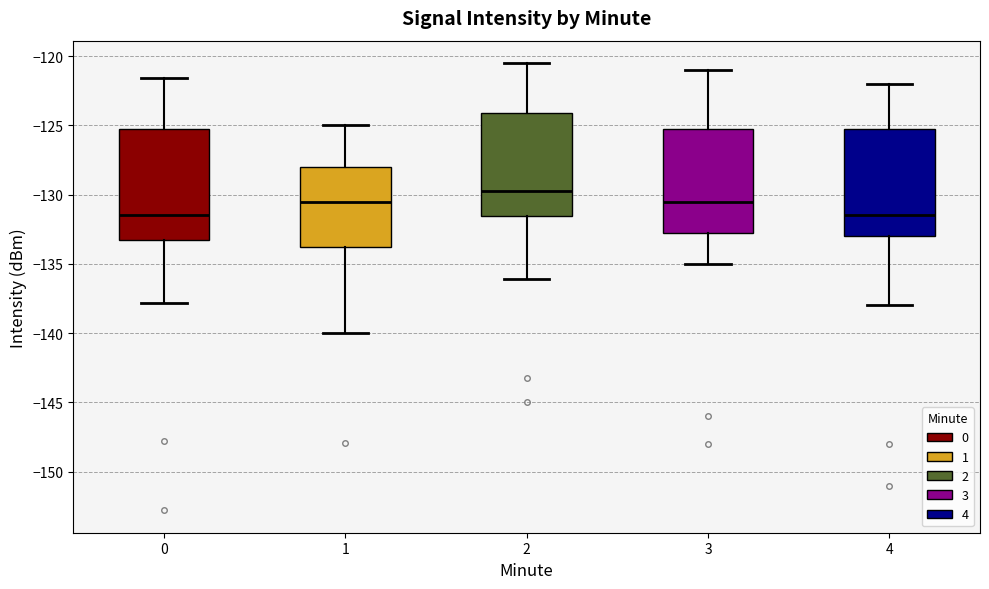

Reading left to right, read every box against the y-axis: the position of its median line, the range the box covers, and the ends of its whiskers. The values are not printed on the chart, so give them approximately, as read against the axis.

0: median -131.5, box -133.0 to -125.5, whiskers -138.0 to -121.5
1: median -130.5, box -134.0 to -128.0, whiskers -140.0 to -125.0
2: median -129.5, box -131.5 to -124.0, whiskers -136.0 to -120.5
3: median -130.5, box -132.5 to -125.0, whiskers -135.0 to -121.0
4: median -131.5, box -133.0 to -125.0, whiskers -138.0 to -122.0